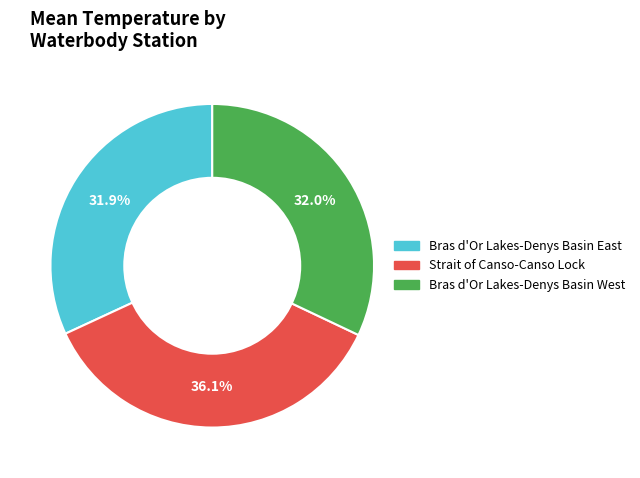

Which category has the biggest portion of the pie?

Strait of Canso-Canso Lock